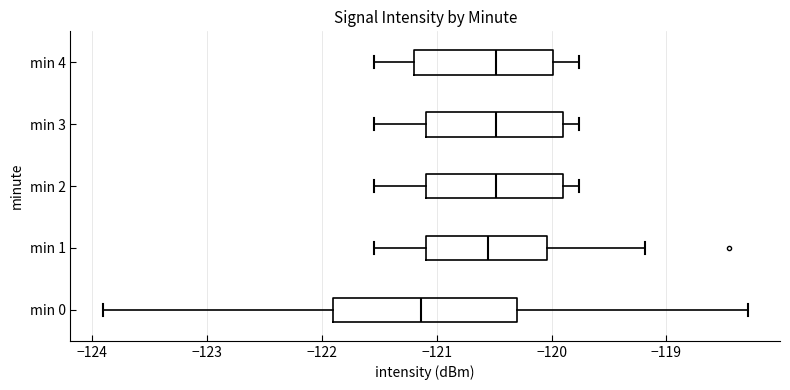

Reading bottom to top, read every box against the x-axis: the position of its median line, the range the box covers, and the ends of its whiskers. The values are not printed on the chart, so give them approximately, as read against the axis.

min 0: median -121.1, box -121.9 to -120.3, whiskers -123.9 to -118.3
min 1: median -120.6, box -121.1 to -120.0, whiskers -121.6 to -119.2
min 2: median -120.5, box -121.1 to -119.9, whiskers -121.5 to -119.8
min 3: median -120.5, box -121.1 to -119.9, whiskers -121.5 to -119.8
min 4: median -120.5, box -121.2 to -120.0, whiskers -121.5 to -119.8